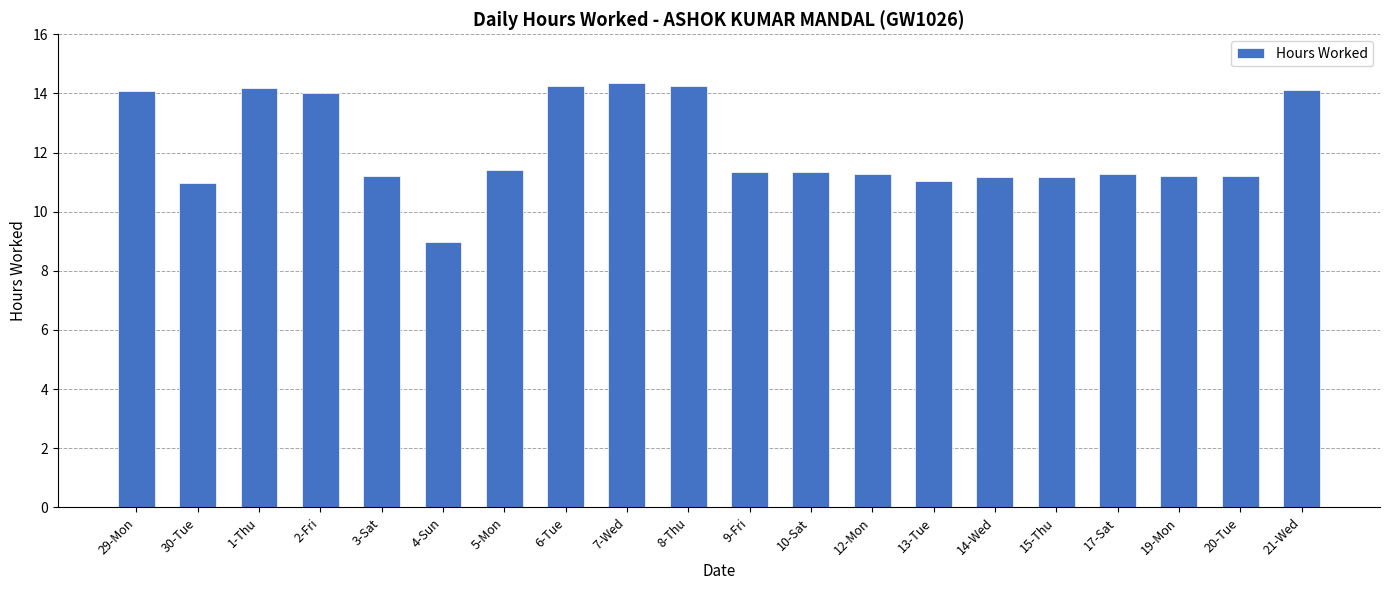

What is the smallest value displayed?

9.0